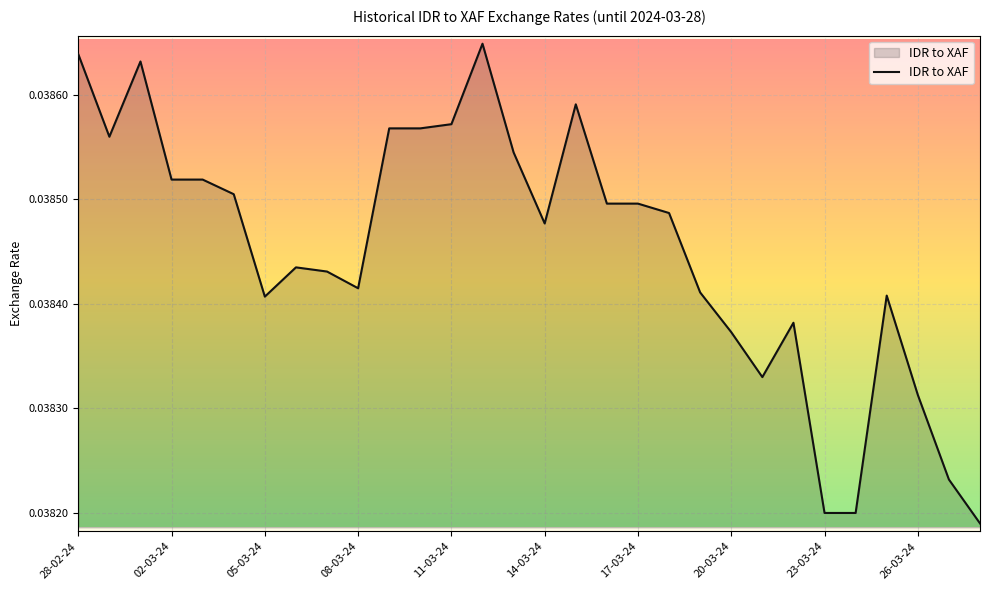

What is the sum of all values?

1.2